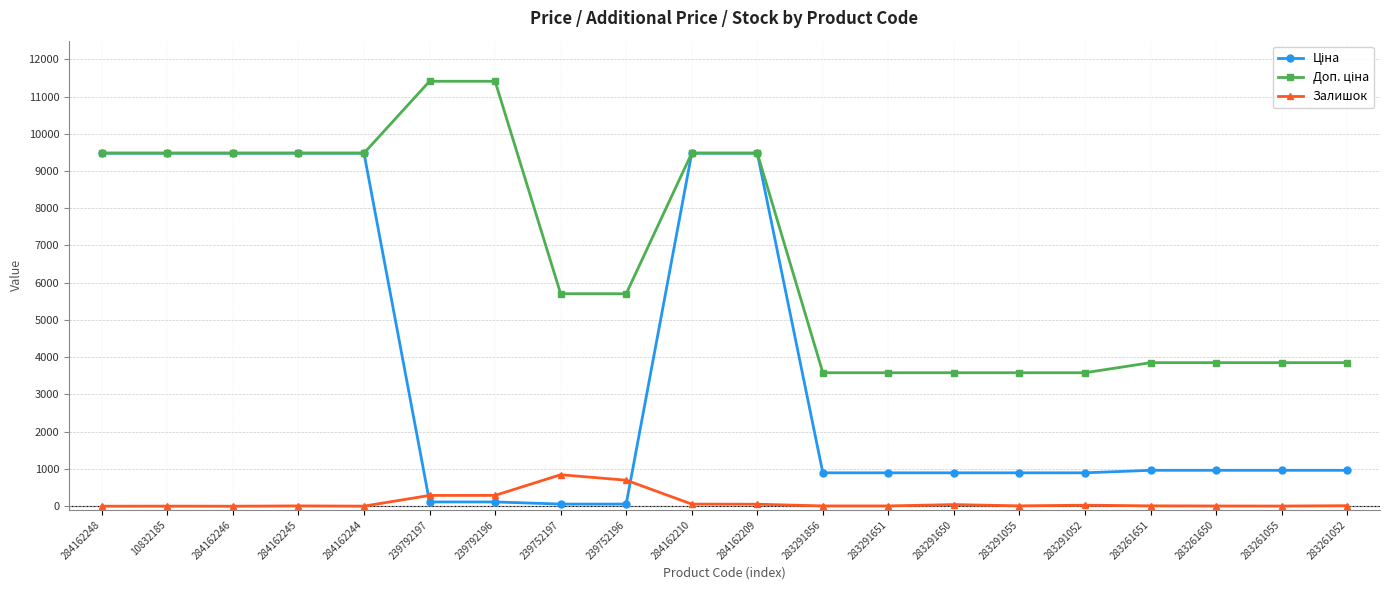

What is the label of the 11th point from the right?

284162210